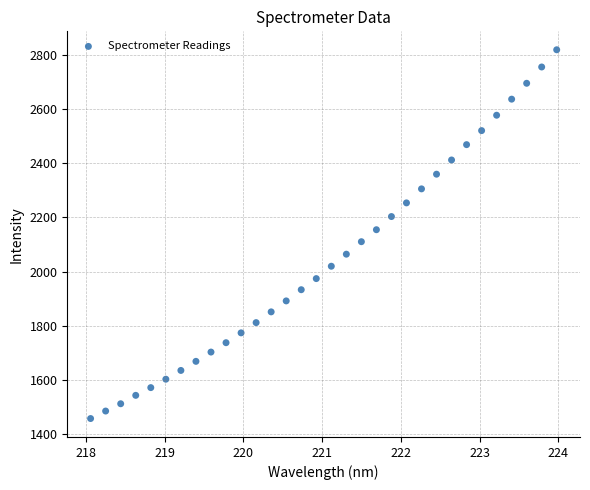

What is the range of Y values (max minus min)?

1360.9